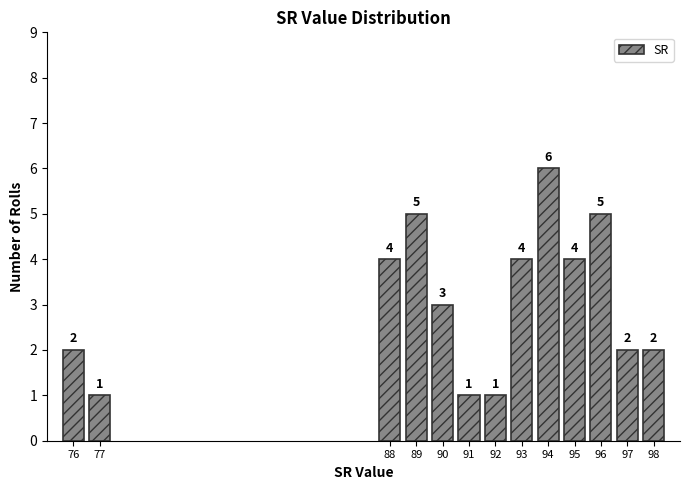

Reading left to right, list all the values displayed in this chart.

76=2	77=1	88=4	89=5	90=3	91=1	92=1	93=4	94=6	95=4	96=5	97=2	98=2